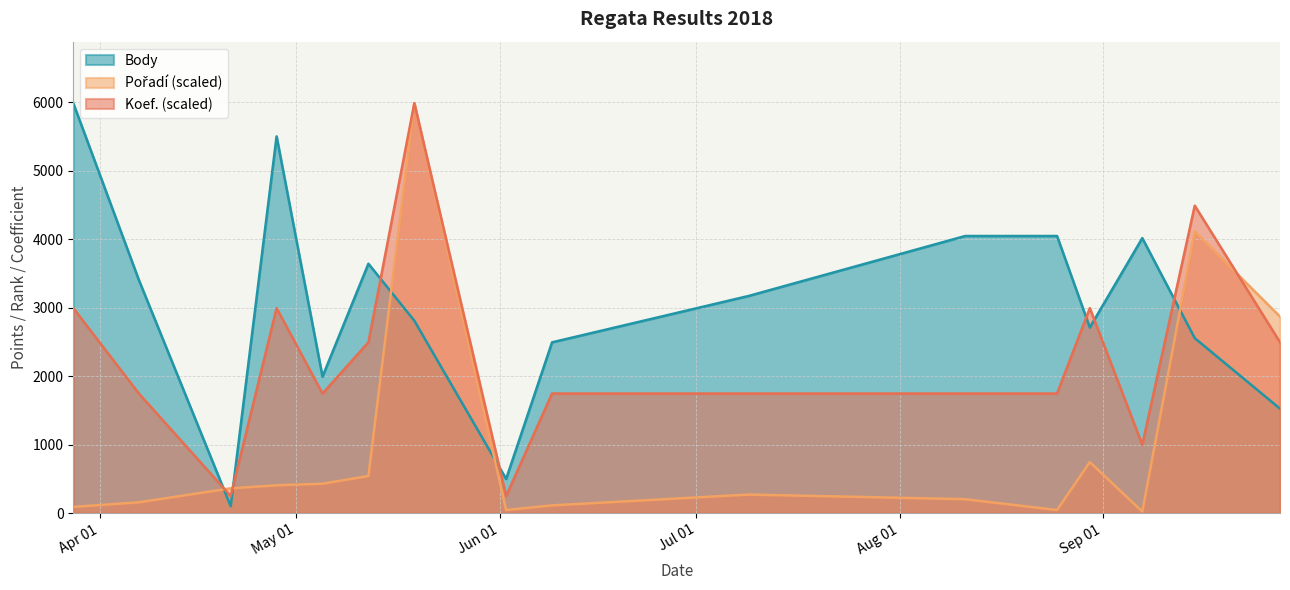

Rank the categories by Koef. value from highest to lowest.

2018-05-19, 2018-09-15, 2018-03-28, 2018-04-28, 2018-08-30, 2018-05-12, 2018-09-28, 2018-04-07, 2018-05-05, 2018-06-09, 2018-07-09, 2018-08-11, 2018-08-25, 2018-09-07, 2018-04-21, 2018-06-02